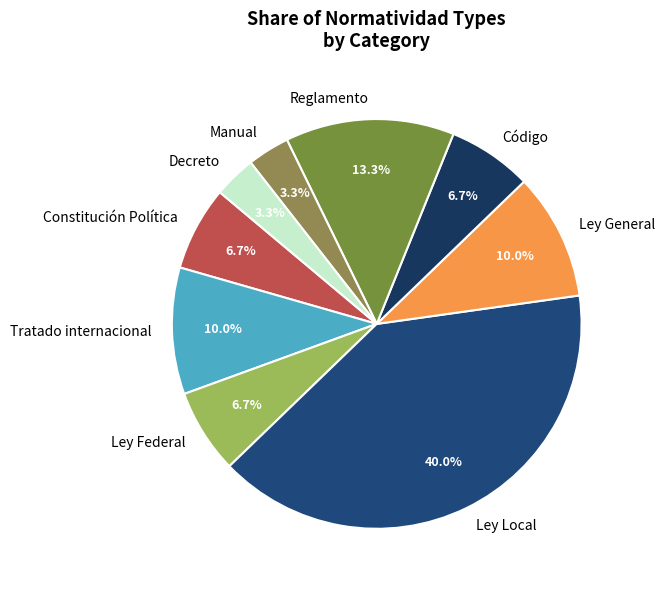

True or false: Código accounts for 11% of the total.

False